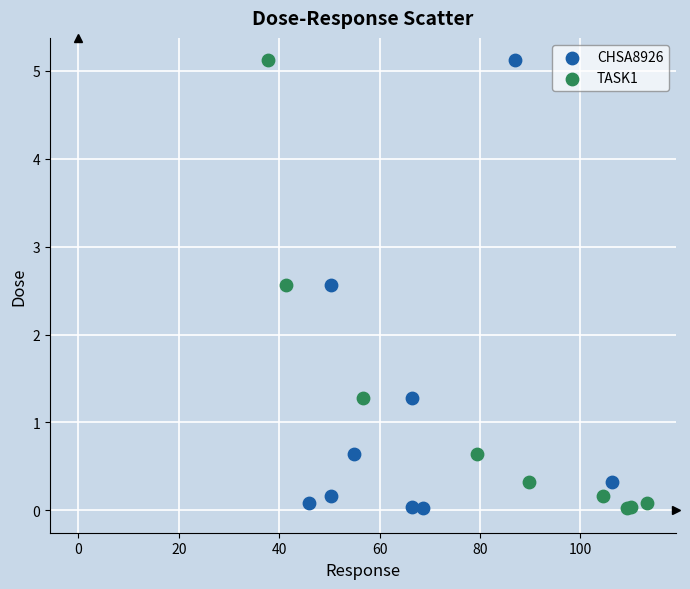

What are all the series names shown in the legend?

CHSA8926, TASK1